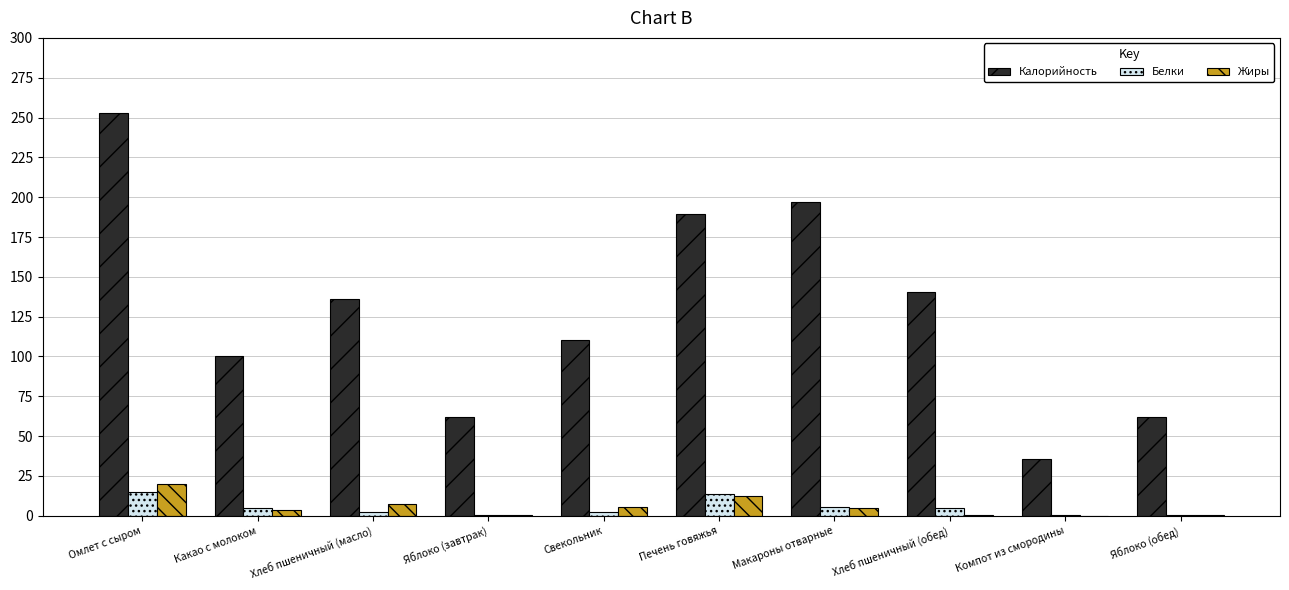

The Жиры series shows 12.7 at Печень говяжья. True or false?

True